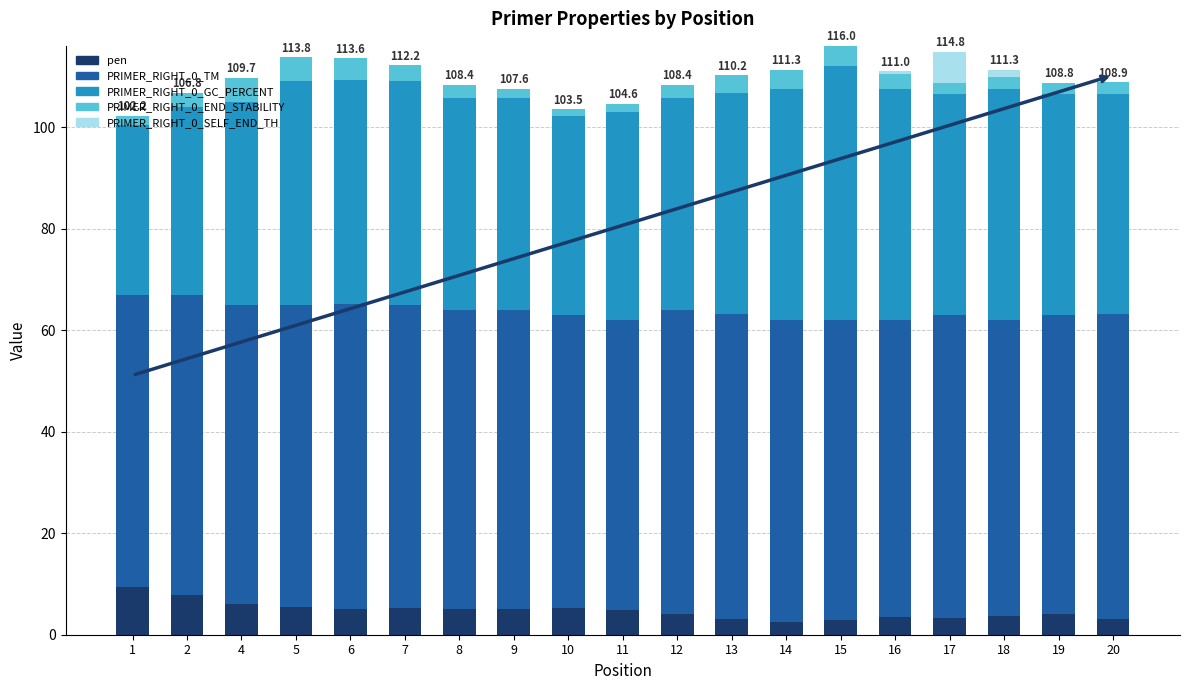

What is the maximum value for pen?

9.5